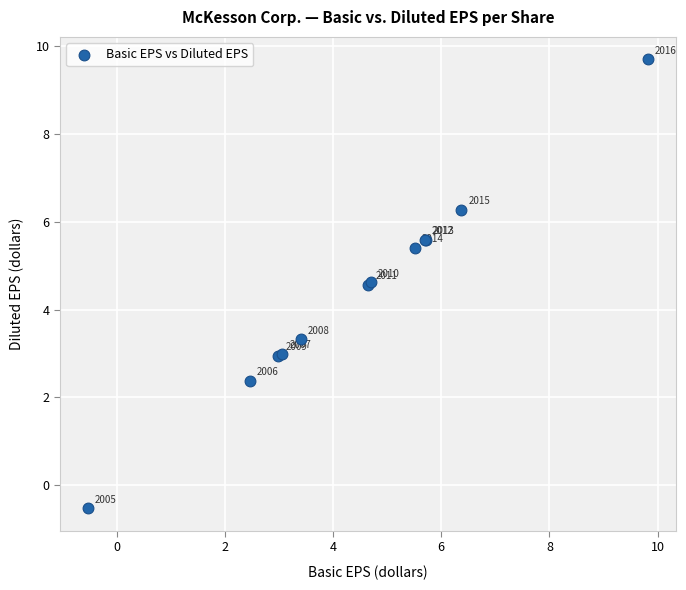

What Y value in the scatter plot is closest to 4?

4.6